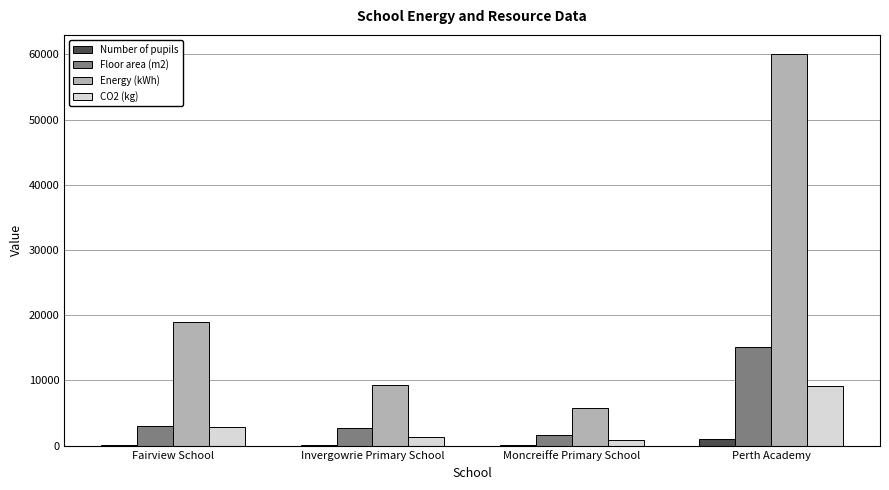

How many distinct data groups are displayed?

4